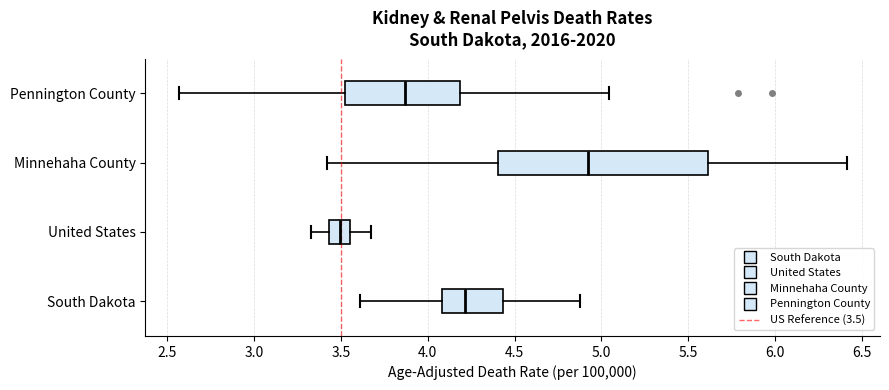

Reading bottom to top, read every box against the x-axis: the position of its median line, the range the box covers, and the ends of its whiskers. The values are not printed on the chart, so give them approximately, as read against the axis.

South Dakota: median 4.20, box 4.10 to 4.45, whiskers 3.60 to 4.90
United States: median 3.50, box 3.45 to 3.55, whiskers 3.35 to 3.70
Minnehaha County: median 4.90, box 4.40 to 5.60, whiskers 3.40 to 6.40
Pennington County: median 3.85, box 3.50 to 4.20, whiskers 2.55 to 5.05